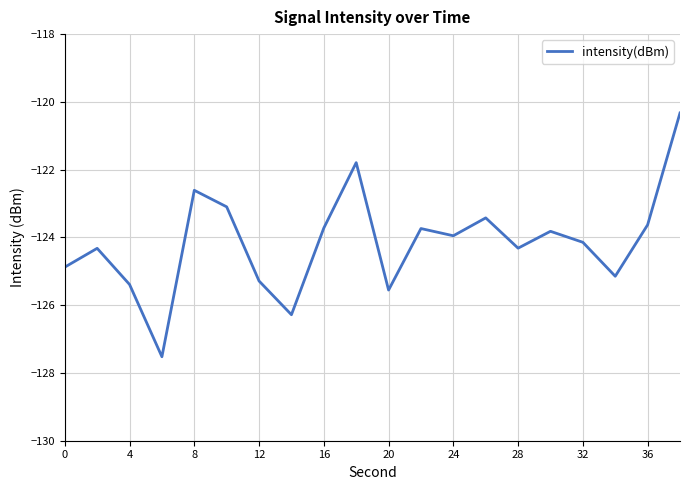

What is the difference between the maximum and minimum values?

7.2